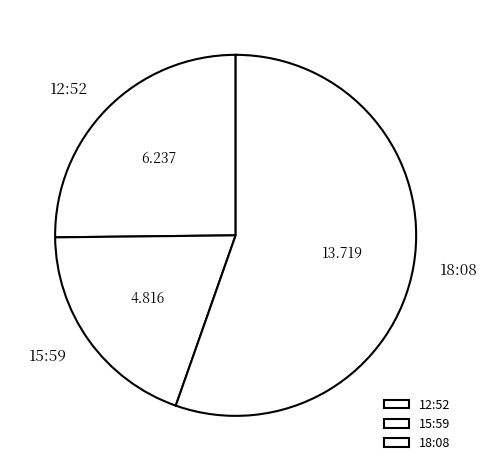

Is 18:08 the majority of the pie?

Yes